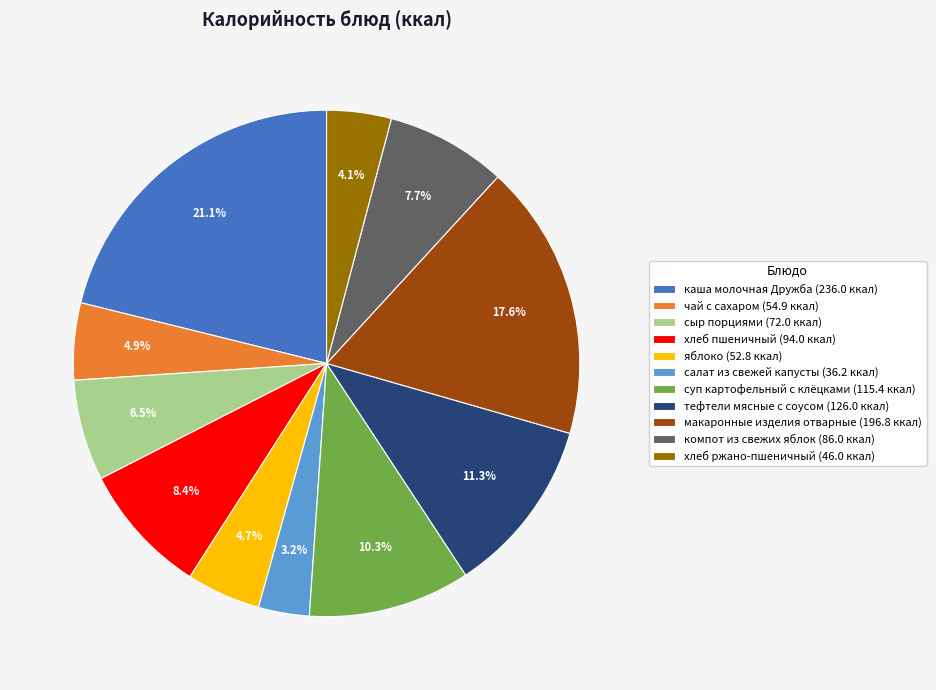

Is it true that суп картофельный с клёцками is 1% of the pie?

False